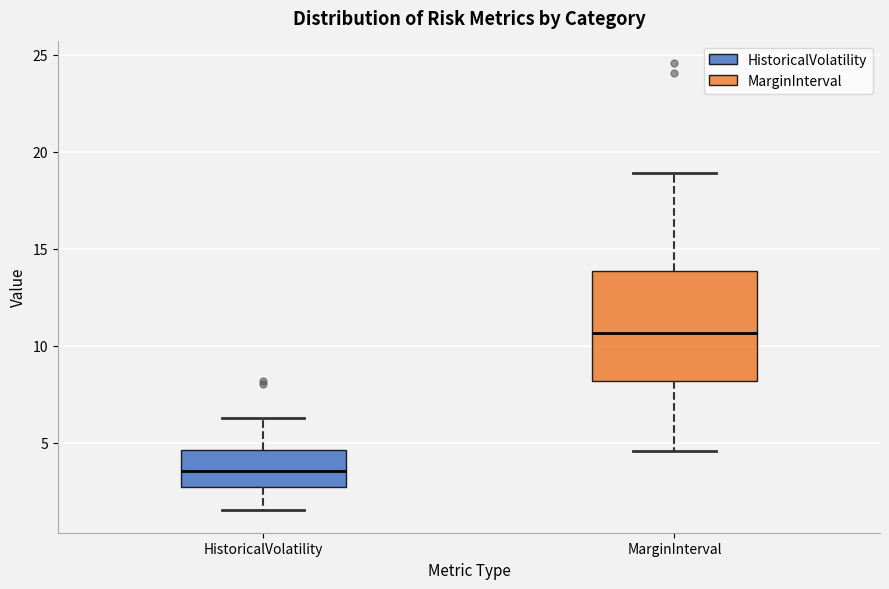

Which box has the highest median line?

MarginInterval